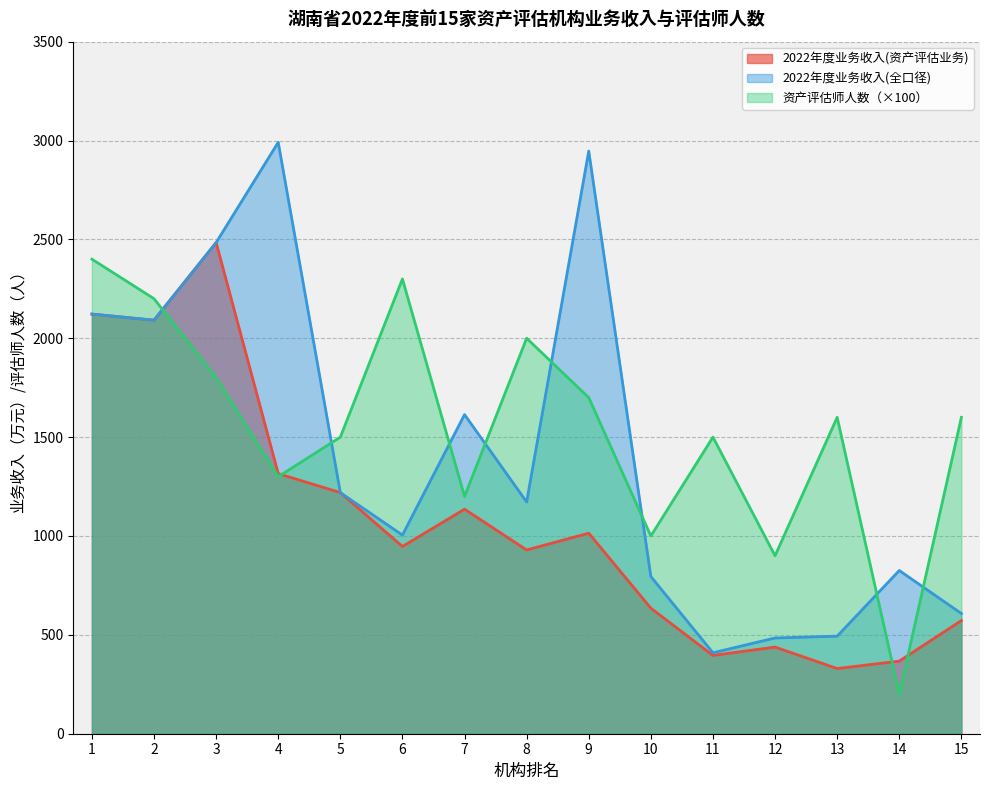

At how many categories does at least one series exceed 510?

15